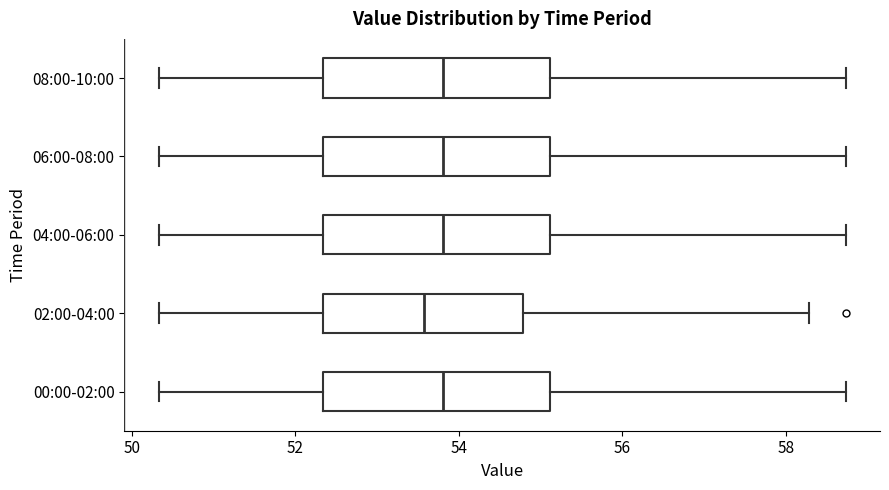

Which box's median line is the furthest to the left?

02:00-04:00